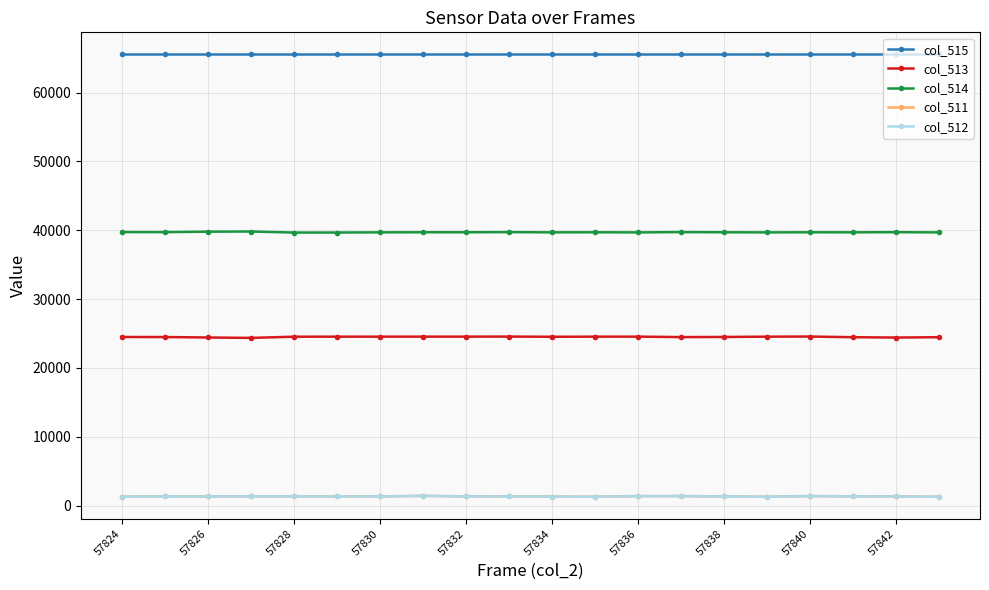

True or false: col_515 and col_513 intersect in this chart.

False